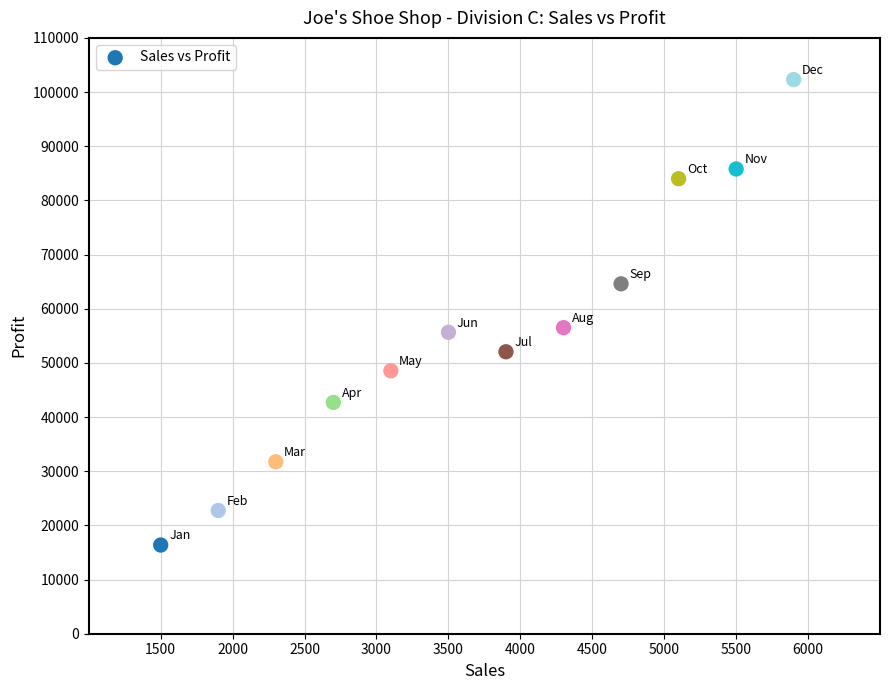

What is the average Y value?

55251